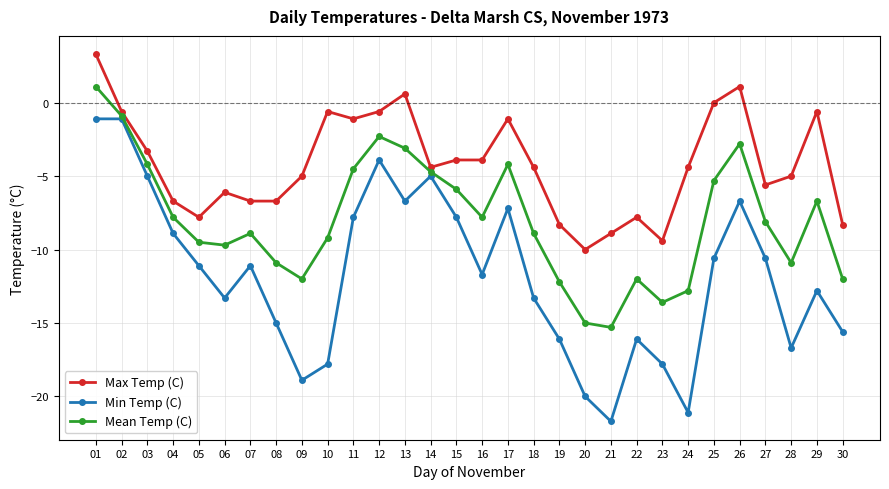

What is the difference between the maximum and minimum values in the Mean Temp (C) series?

16.4